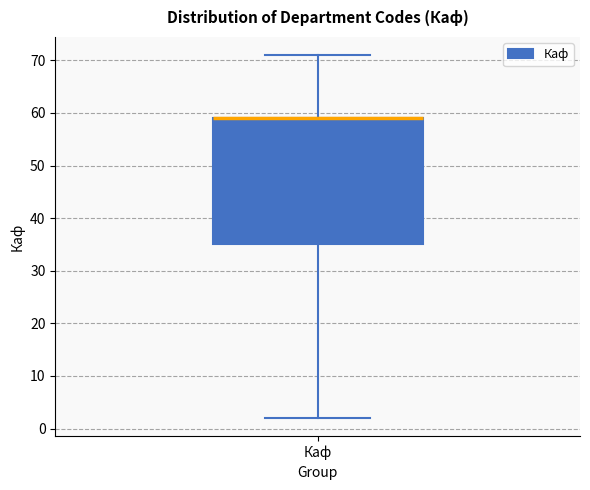

Transcribe this box plot: give where the median line is, the range the box spans, and where the two whiskers end, as read against the y-axis. The values are not printed on the chart, so give them approximately, as read against the axis.

median 59 (drawn on the box's upper edge), box 35 to 59, whiskers 2 to 71